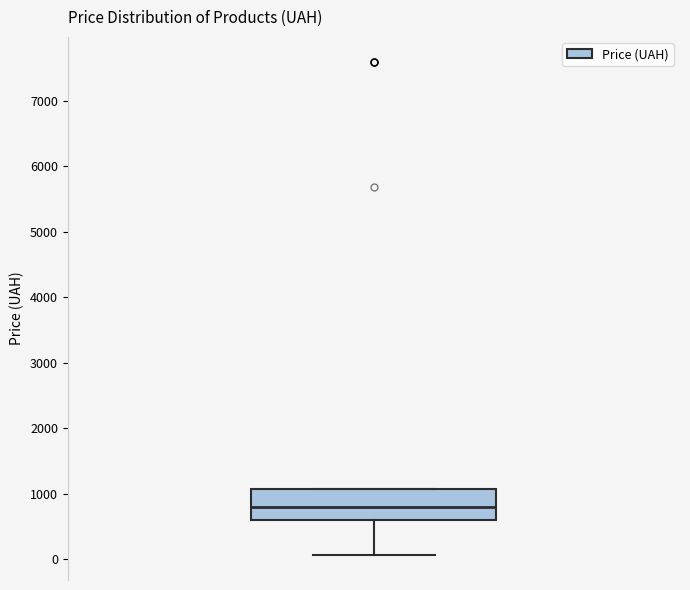

Transcribe this box plot: give where the median line is, the range the box spans, and where the two whiskers end, as read against the y-axis. The values are not printed on the chart, so give them approximately, as read against the axis.

median 800, box 600 to 1100, whiskers 100 to 1100